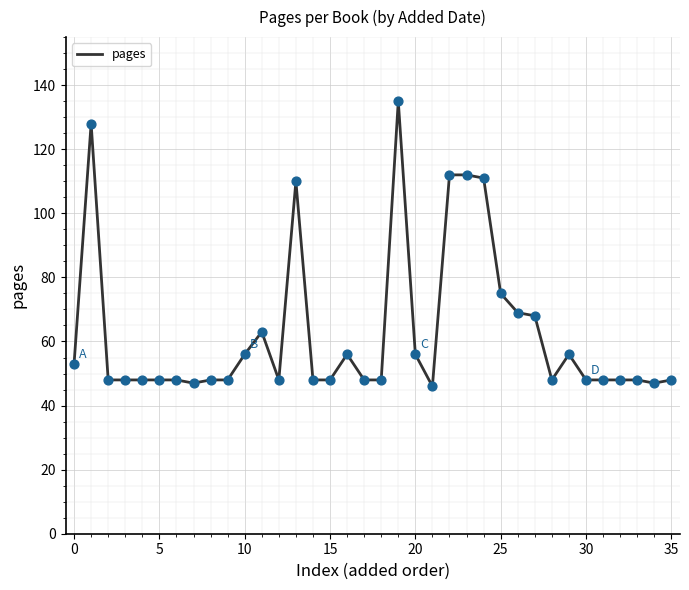

What is the minimum value shown in the chart?

46